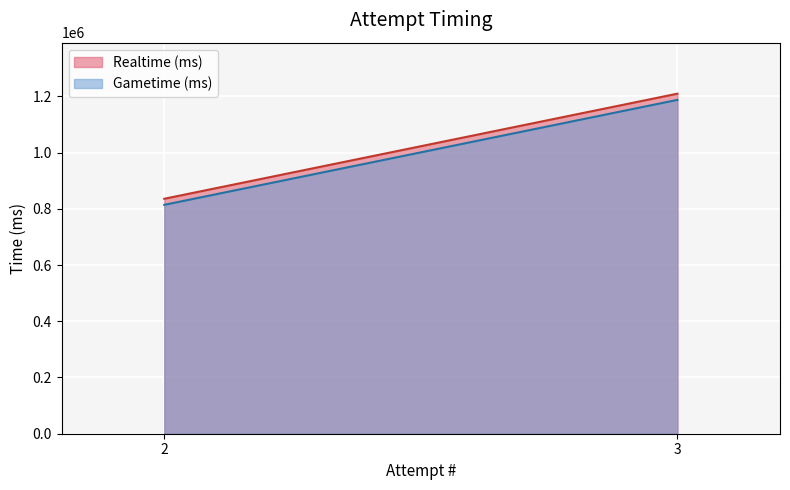

How many values in the Realtime (ms) series are below 1209304?

1